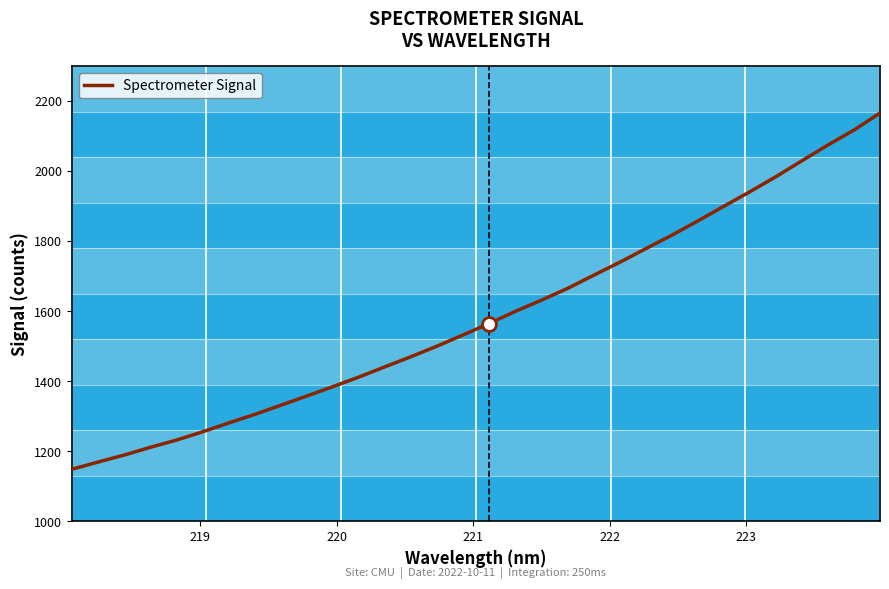

What is the maximum value shown in the chart?

2166.6